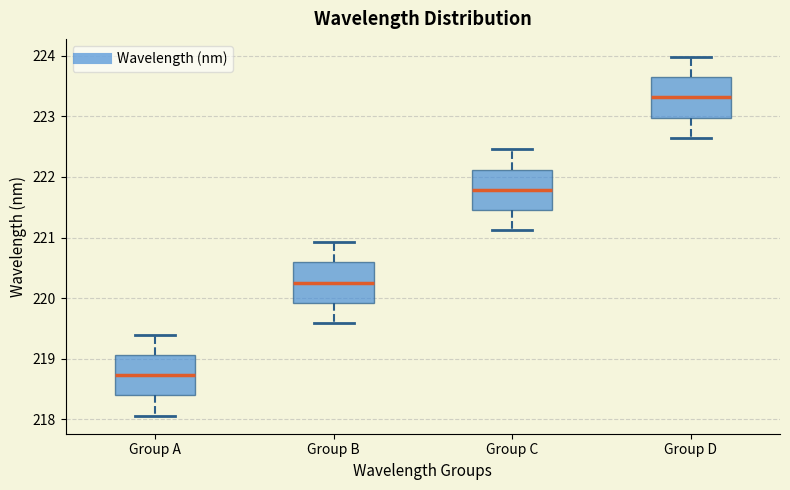

Reading left to right, transcribe this box plot: for each box, give where its median line is, the range the box spans, and where its two whiskers end, as read against the y-axis. The values are not printed on the chart, so give them approximately, as read against the axis.

Group A: median 218.7, box 218.4 to 219.1, whiskers 218.1 to 219.4
Group B: median 220.3, box 219.9 to 220.6, whiskers 219.6 to 220.9
Group C: median 221.8, box 221.5 to 222.1, whiskers 221.1 to 222.5
Group D: median 223.3, box 223.0 to 223.6, whiskers 222.6 to 224.0